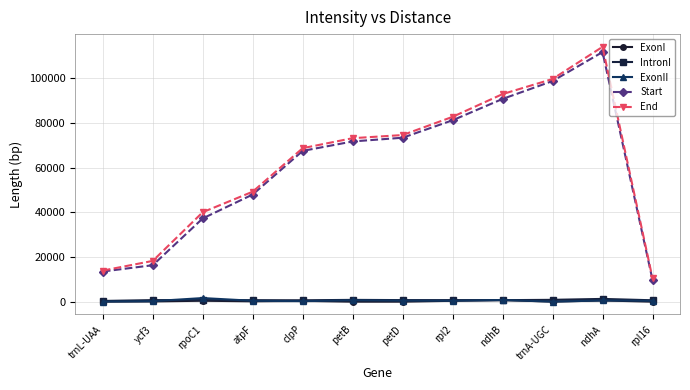

What is the difference between the ExonII values at trnA-UGC and petD?

437